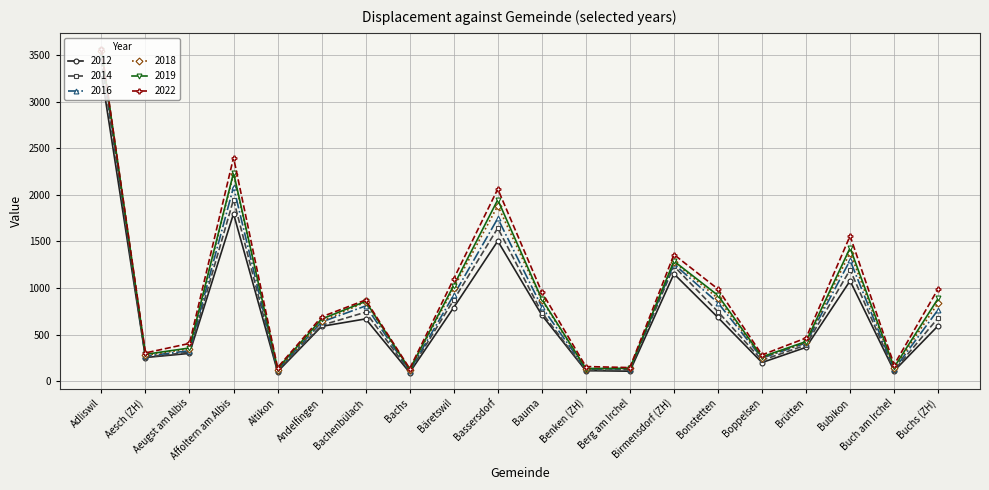

What is the maximum value for 2014?

3440